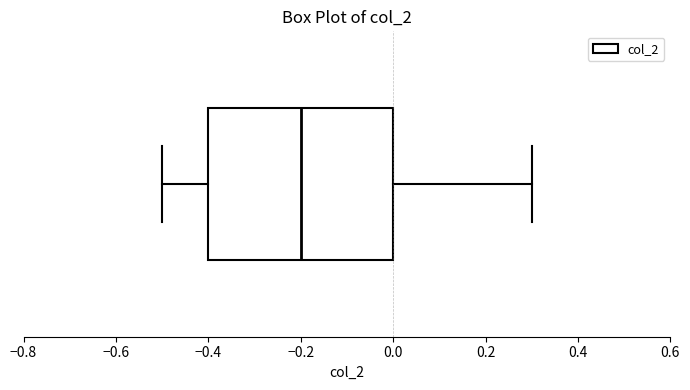

Transcribe this box plot: give where the median line is, the range the box spans, and where the two whiskers end, as read against the x-axis. The values are not printed on the chart, so give them approximately, as read against the axis.

median -0.2, box -0.4 to 0.0, whiskers -0.5 to 0.3